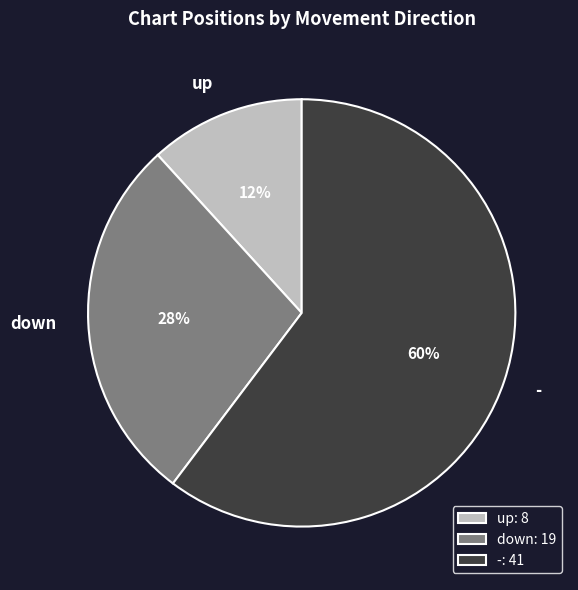

Combined, do up and - account for over 50%?

Yes